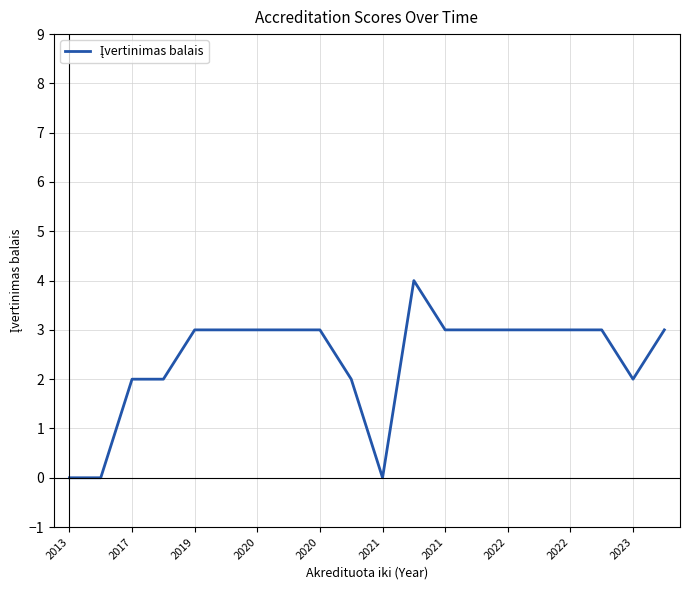

What is the greatest value displayed?

4